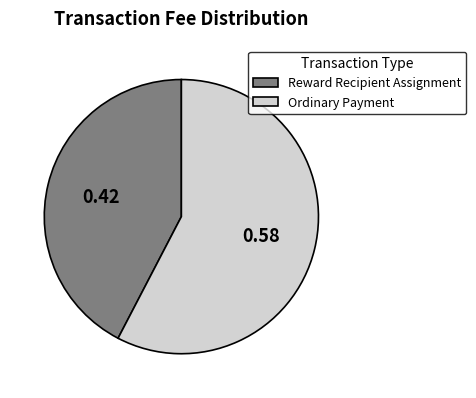

Is Ordinary Payment the majority of the pie?

Yes